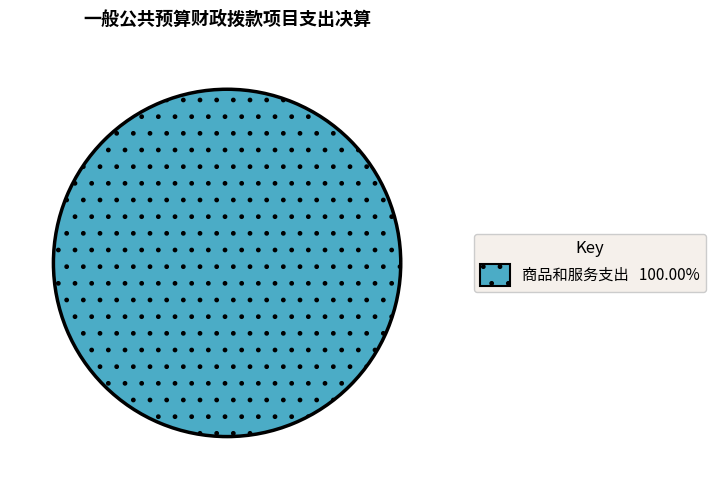

Does any single category account for the majority?

Yes